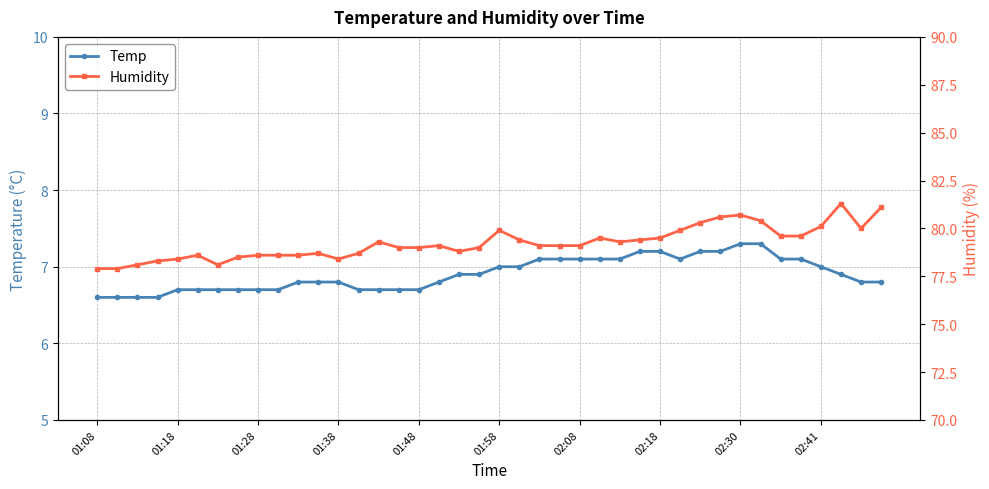

What is the minimum value for Temp?

6.6